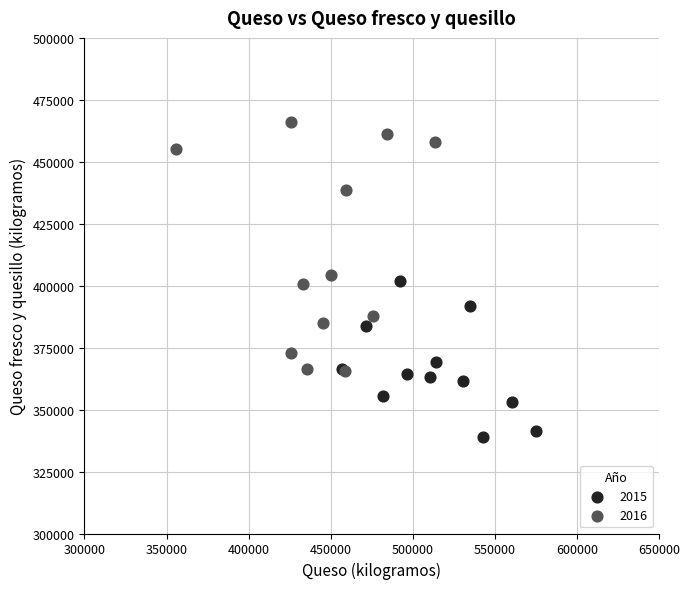

Which series contains the highest Y value?

2016